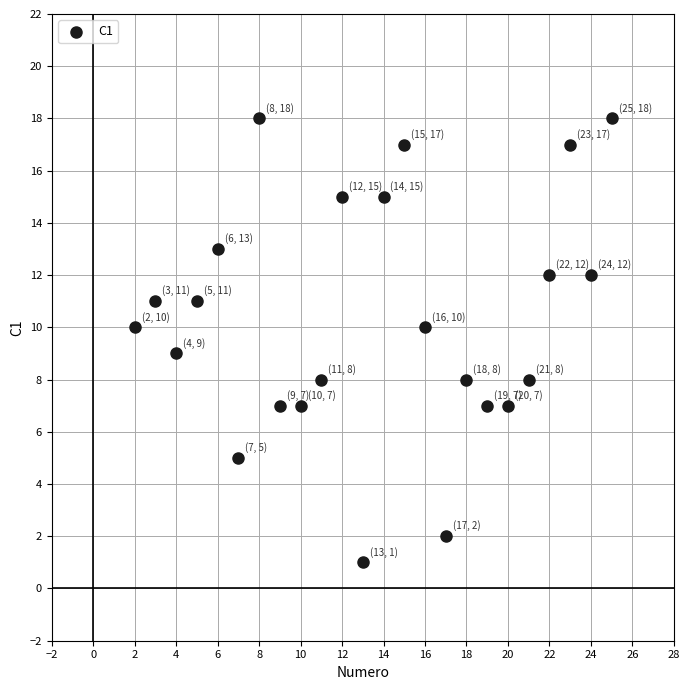

What is the range of Y values (max minus min)?

17